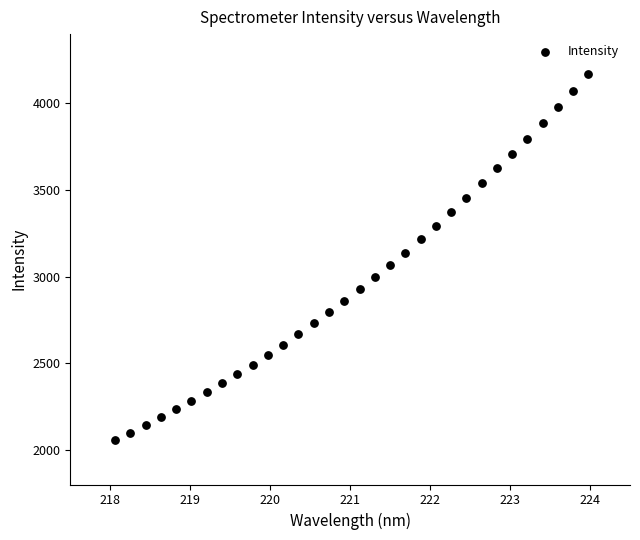

What is the range of Y values (max minus min)?

2114.3